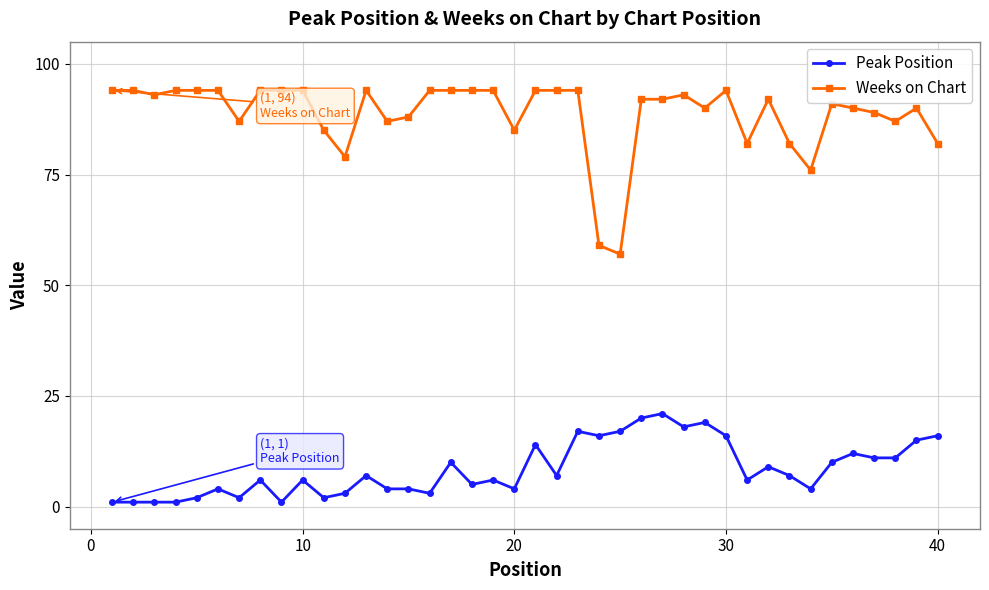

At how many categories does at least one series exceed 53?

40